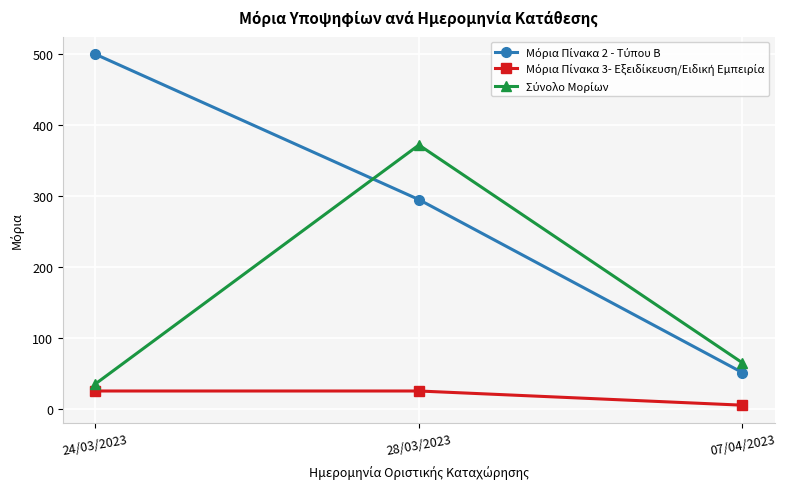

What is the spread (max minus min) of values at 28/03/2023?

347.0